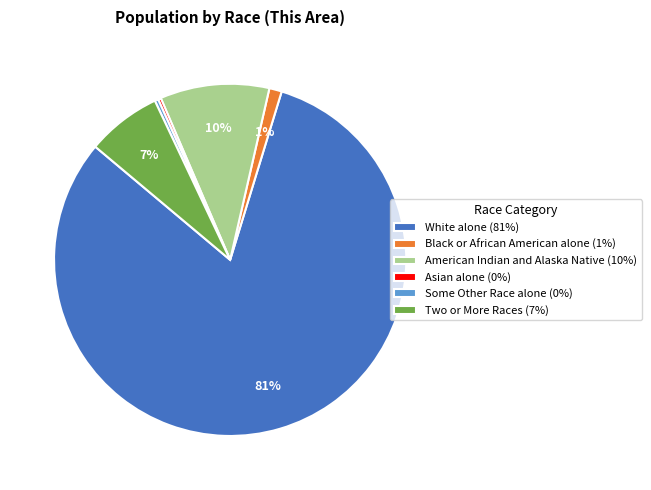

To the nearest percent, what percentage of the pie is Black or African American alone (1%)?

1%